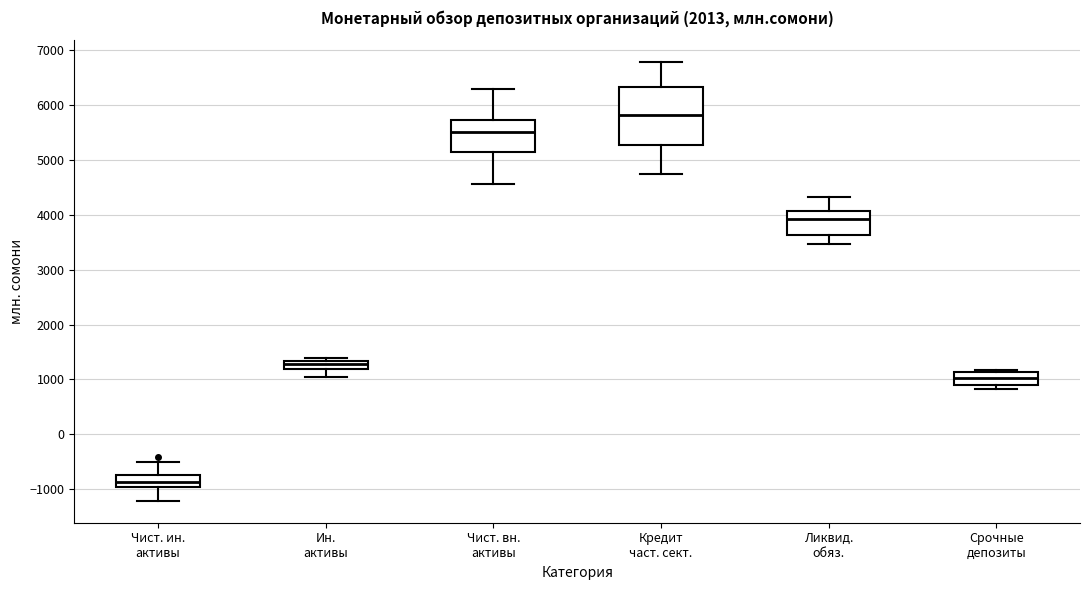

Comparing the boxes themselves (not the whiskers), which one is the tallest?

Кредит част. сект.